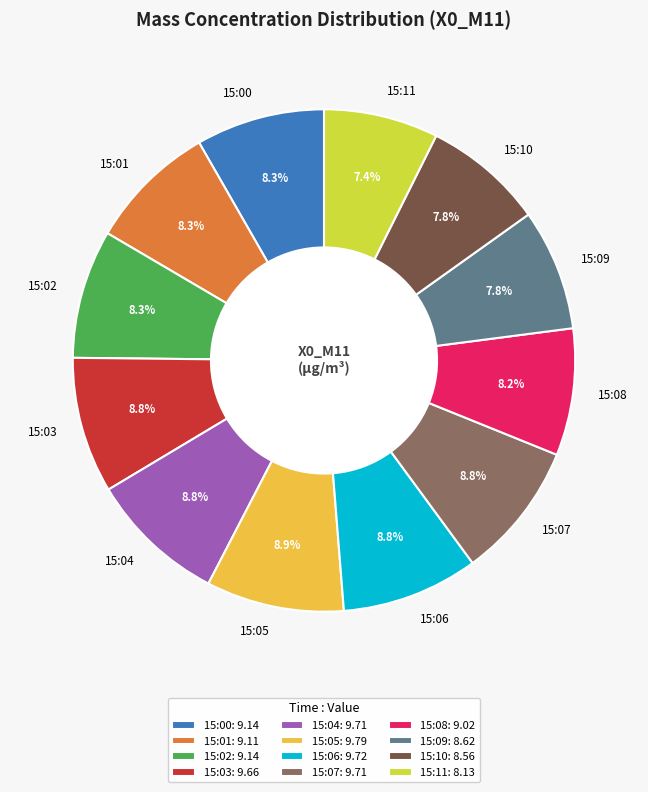

Between 15:08 and 15:07, which is larger?

15:07